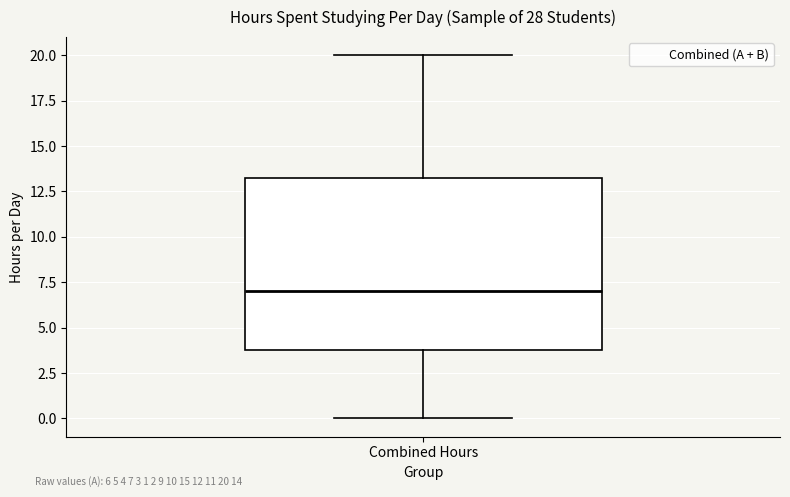

Where is the upper edge of the box for Combined Hours on the y-axis? The values are not printed on the chart, so give them approximately, as read against the axis.

13.5